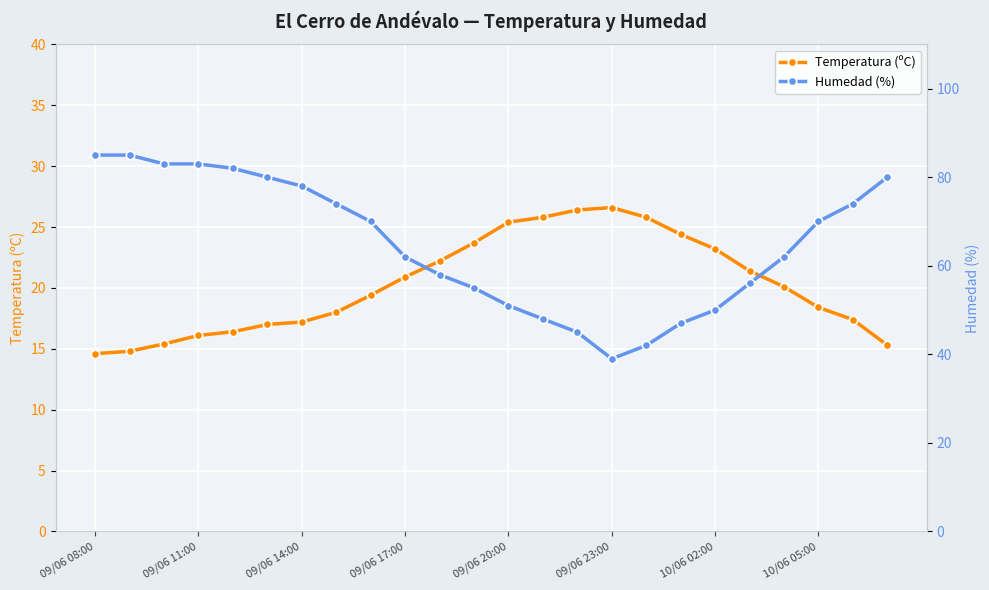

What is the difference between the maximum and minimum values in the Humedad (%) series?

46.0